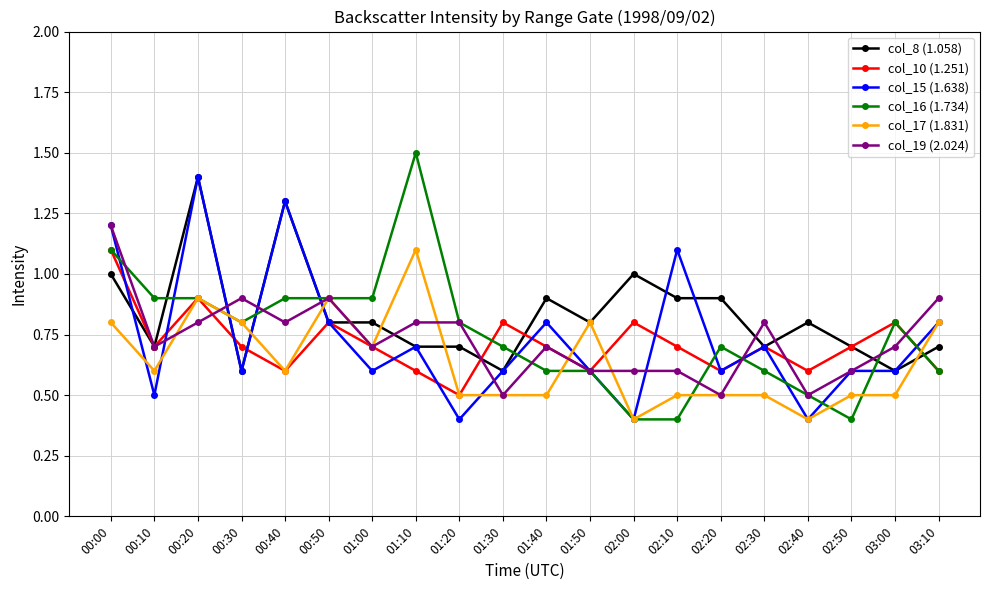

What is the difference between the highest and lowest values at 02:30?

0.3